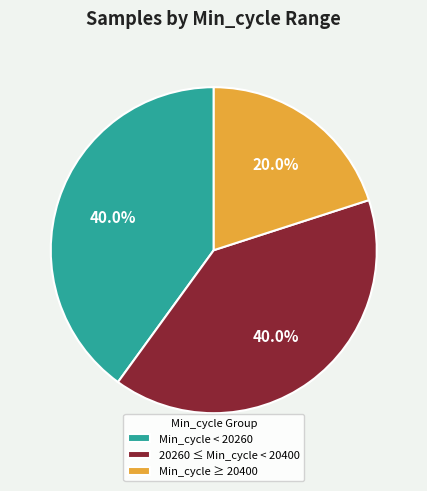

Which slice is the smallest?

Min_cycle ≥ 20400